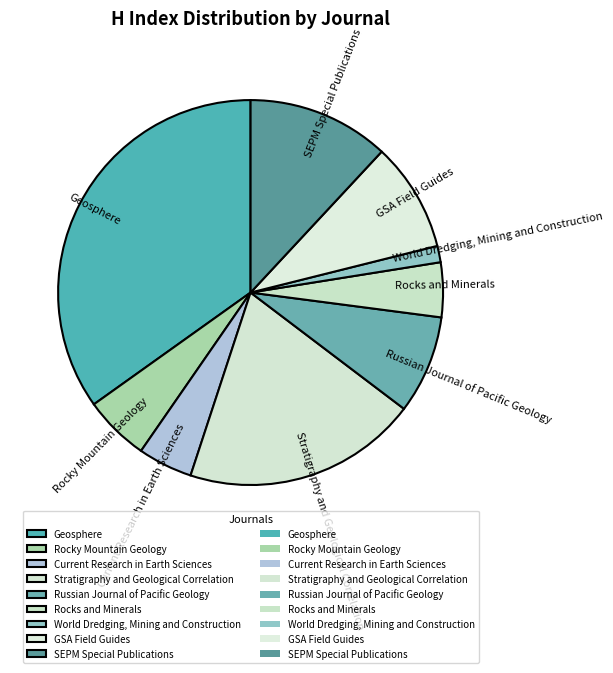

Which category has the biggest portion of the pie?

Geosphere